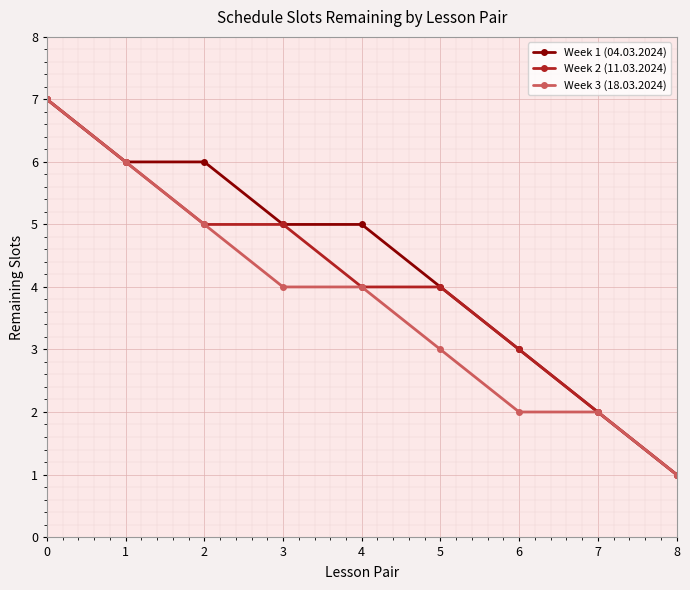

List the series in order of their overall mean, highest first.

Week 1 (04.03.2024), Week 2 (11.03.2024), Week 3 (18.03.2024)